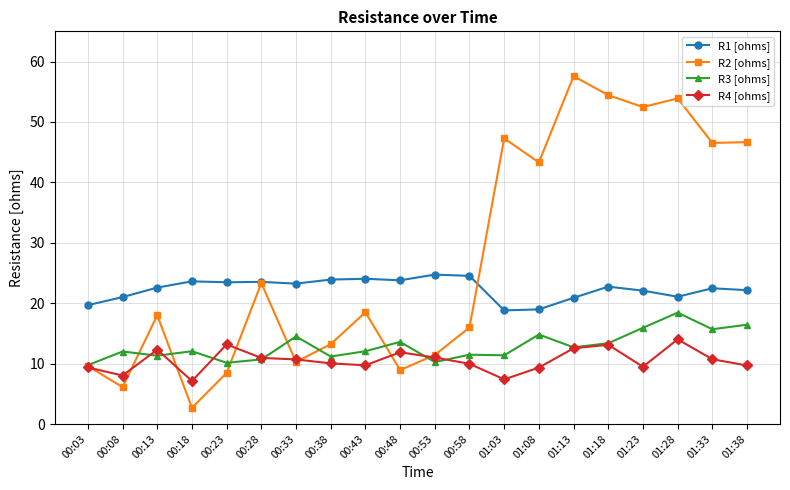

What is the difference between the maximum and minimum values in the R2 [ohms] series?

54.9